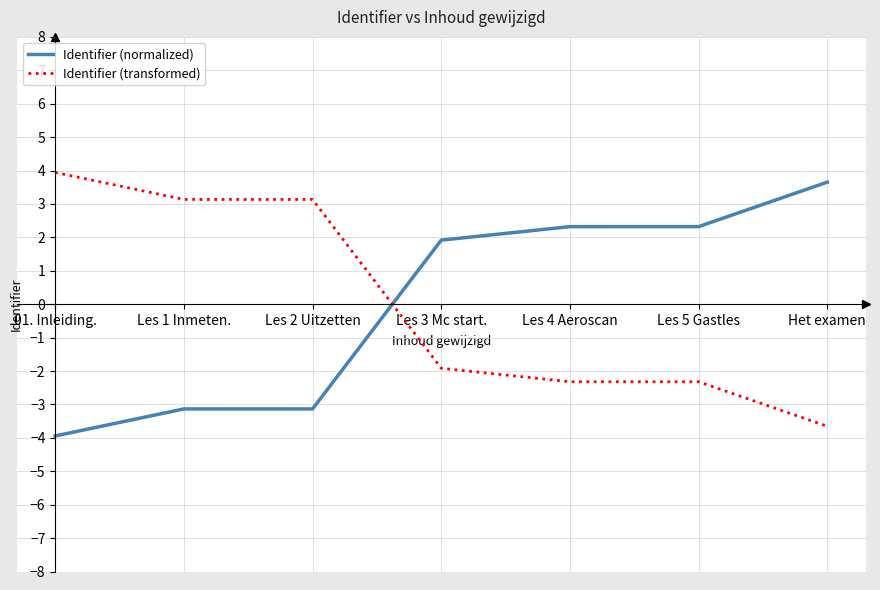

How many lines are shown in the chart?

2